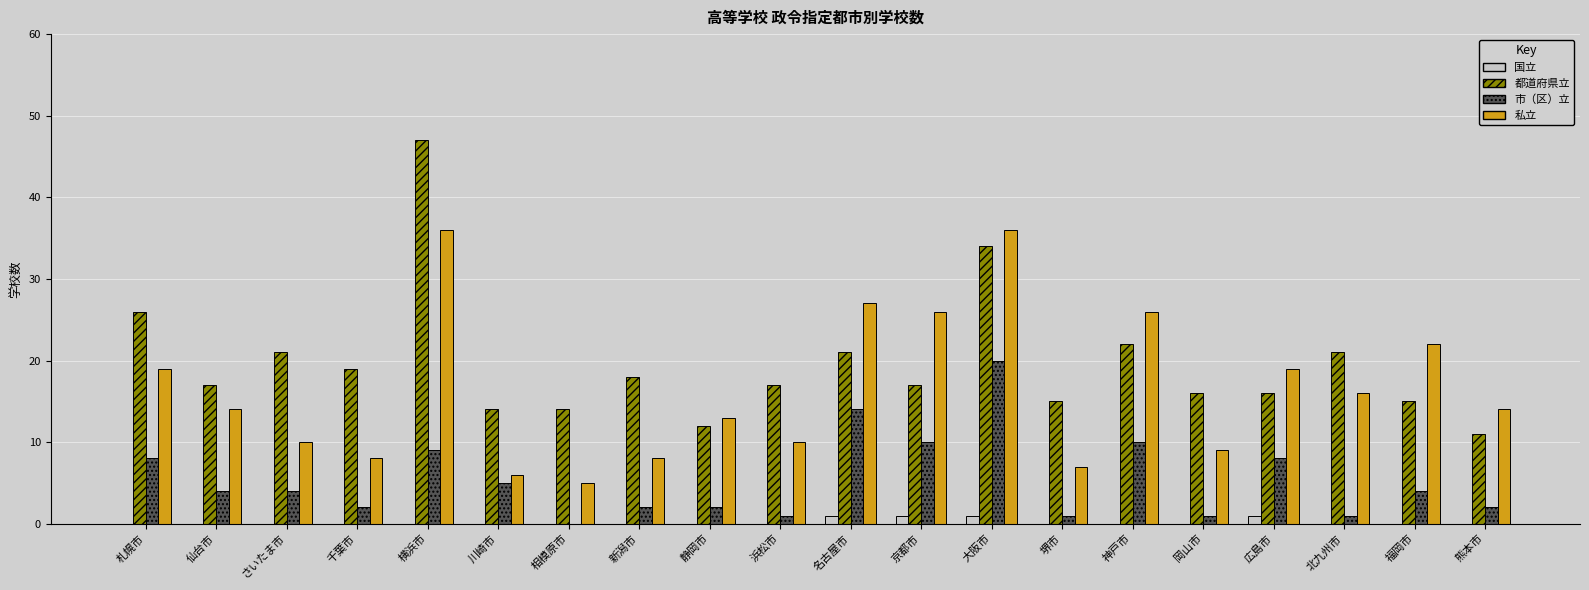

Which category has the highest value in the 都道府県立 series?

横浜市